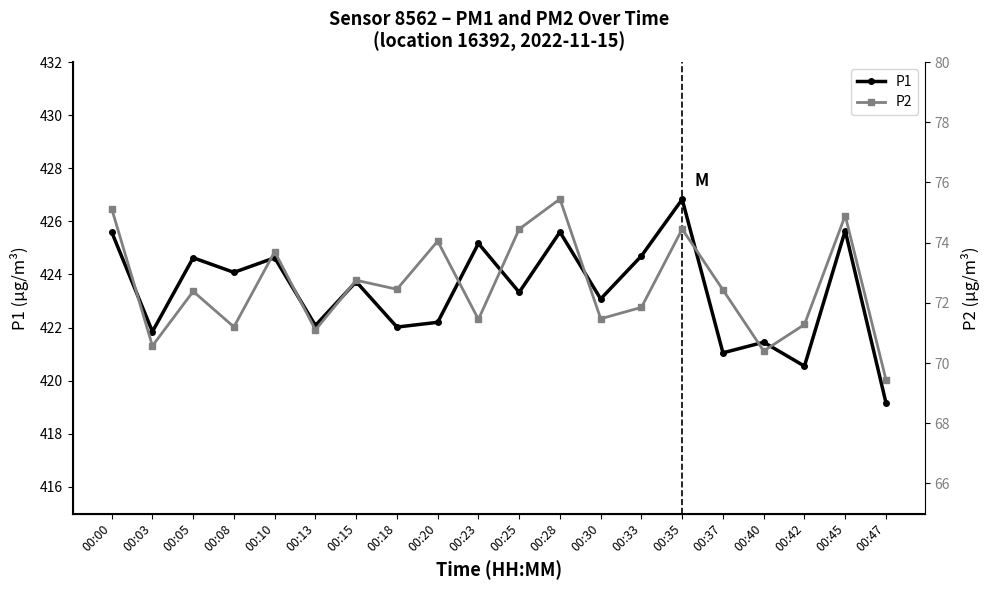

Rank the categories by P2 value from lowest to highest.

00:47, 00:40, 00:03, 00:13, 00:08, 00:42, 00:23, 00:30, 00:33, 00:05, 00:37, 00:18, 00:15, 00:10, 00:20, 00:25, 00:35, 00:45, 00:00, 00:28